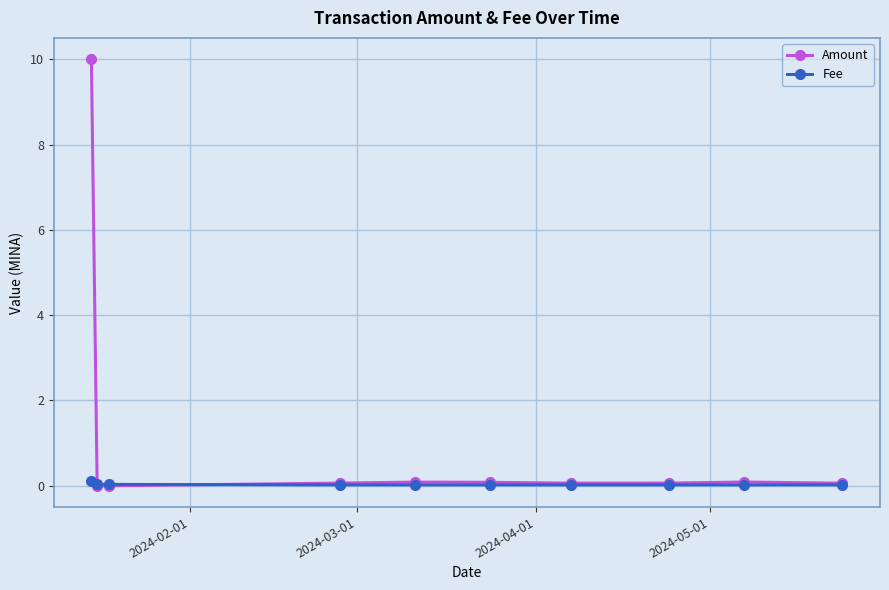

What is the greatest value displayed?

10.0